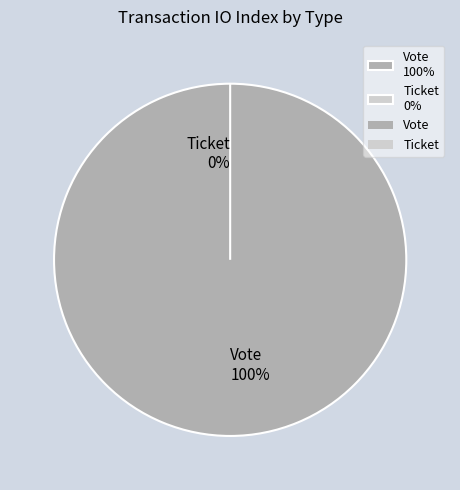

The Ticket slice represents 8% of the pie. True or false?

False